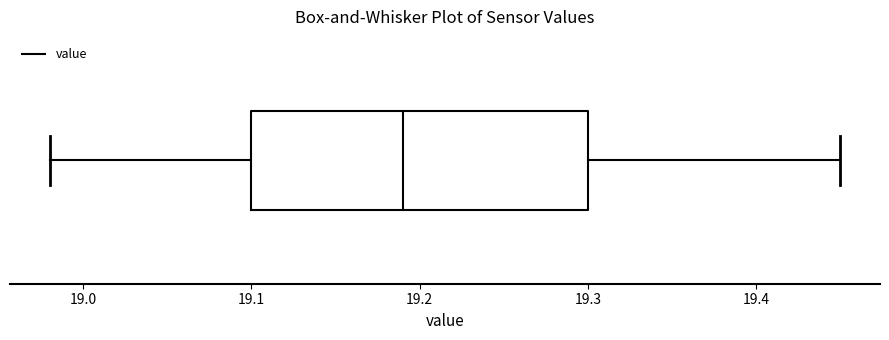

Where is the left edge of the box on the x-axis? The values are not printed on the chart, so give them approximately, as read against the axis.

19.10